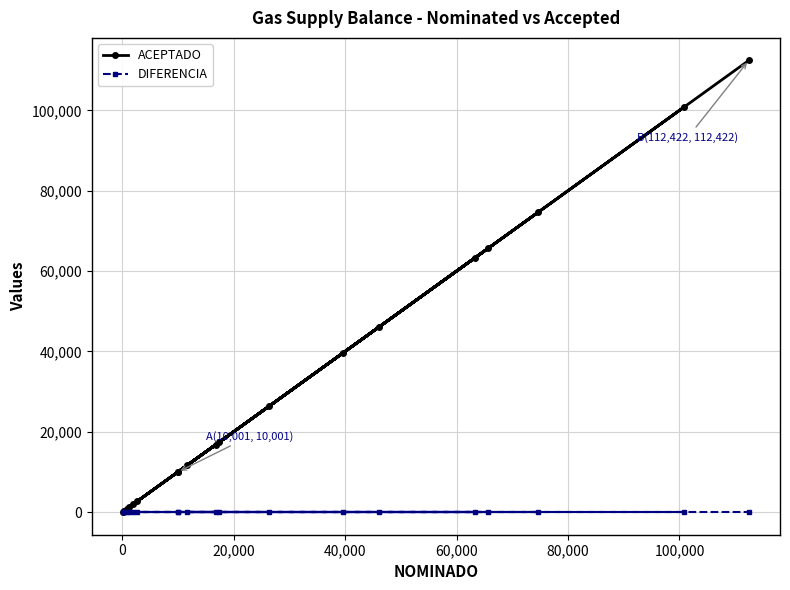

List the series in order of their overall mean, highest first.

ACEPTADO, DIFERENCIA